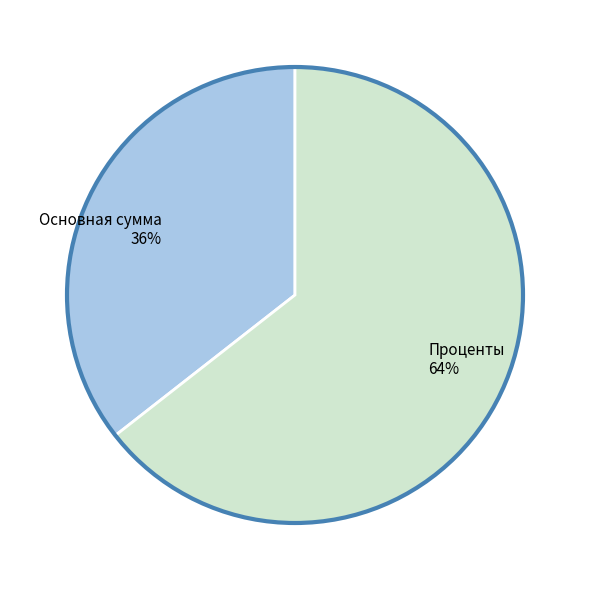

Is the sum of Проценты and Основная сумма greater than half?

Yes